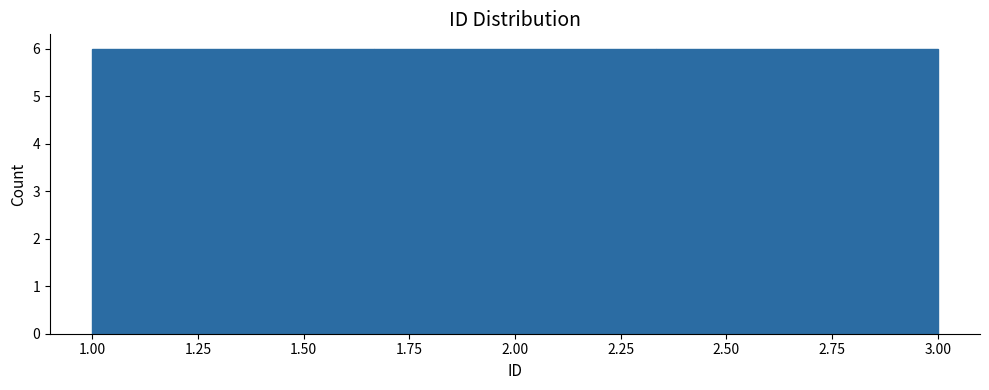

Reading left to right, list every bar in this chart as the range it spans on the x-axis followed by its height. Neither the bar edges nor the heights are printed on the chart, so give them approximately, as read against the axes.

1.00 to 1.65: 6
1.65 to 2.35: 6
2.35 to 3.00: 6